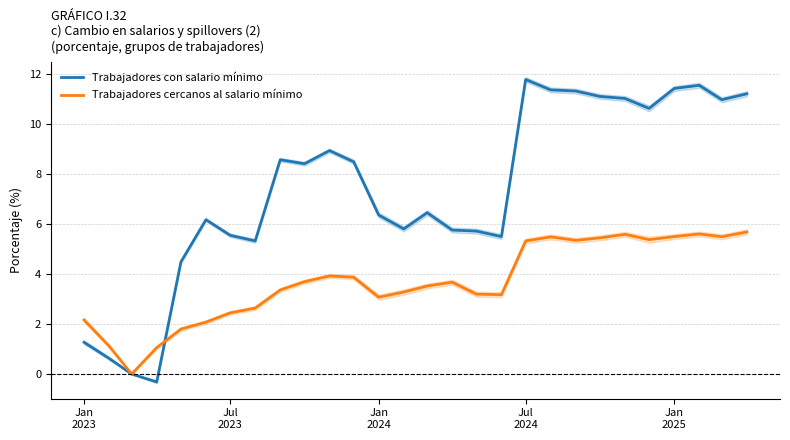

How many intersections are there between Trabajadores con salario mínimo and Trabajadores cercanos al salario mínimo?

1